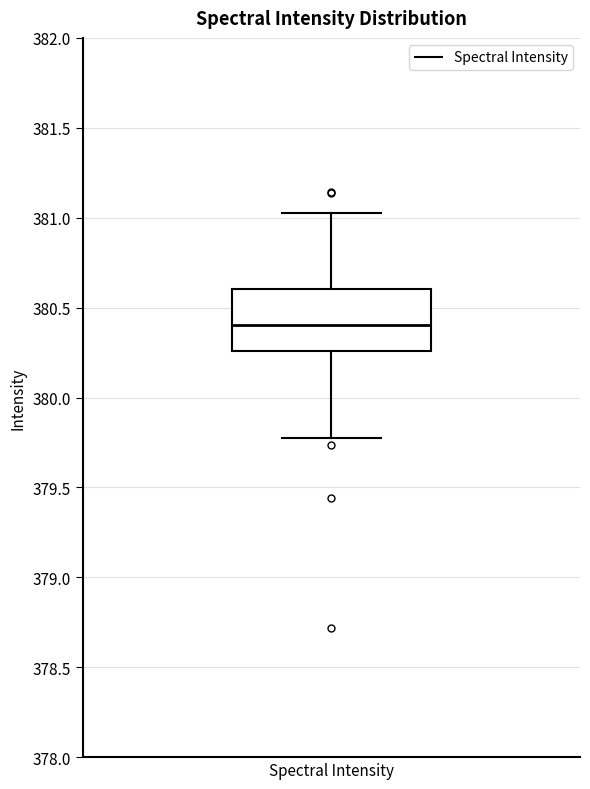

Where does the lower whisker of the box for Spectral Intensity end on the y-axis? The values are not printed on the chart, so give them approximately, as read against the axis.

379.80